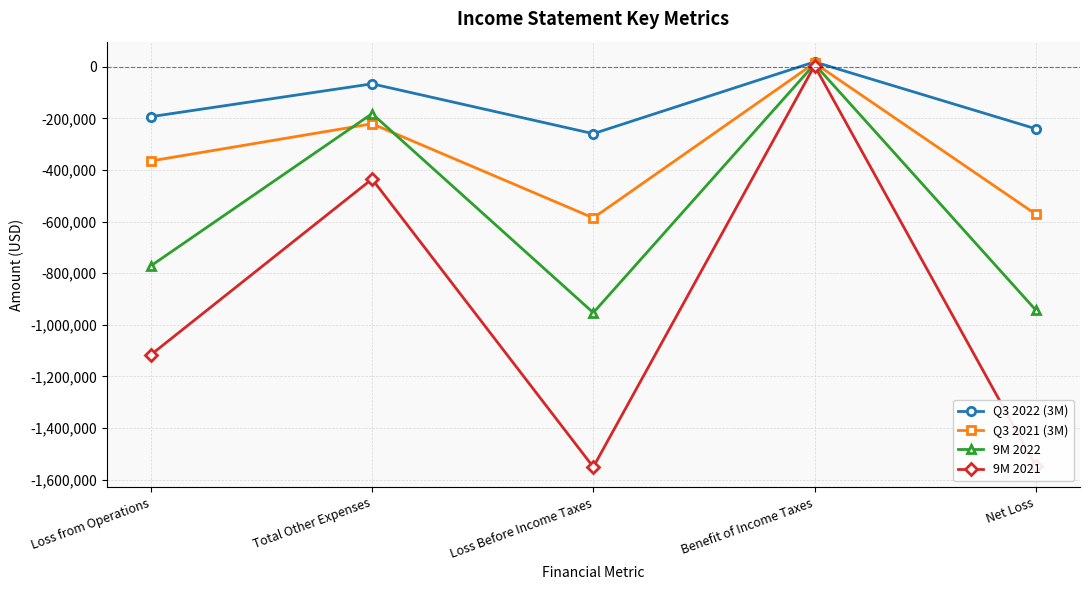

What is the sum of the 9M 2021 values at Total Other Expenses and Loss Before Income Taxes?

-1986681